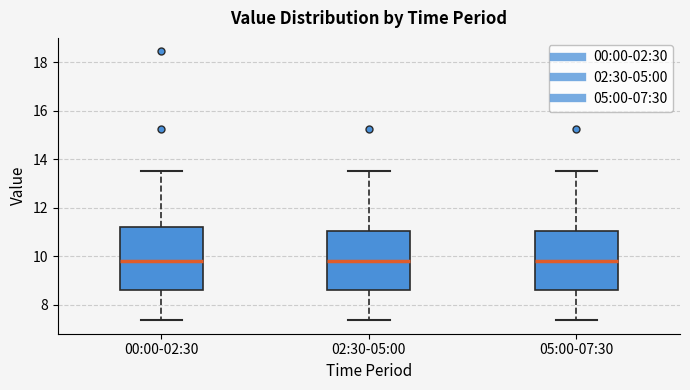

Reading left to right, transcribe this box plot: for each box, give where its median line is, the range the box spans, and where its two whiskers end, as read against the y-axis. The values are not printed on the chart, so give them approximately, as read against the axis.

00:00-02:30: median 9.8, box 8.6 to 11.2, whiskers 7.4 to 13.6
02:30-05:00: median 9.8, box 8.6 to 11.0, whiskers 7.4 to 13.6
05:00-07:30: median 9.8, box 8.6 to 11.0, whiskers 7.4 to 13.6